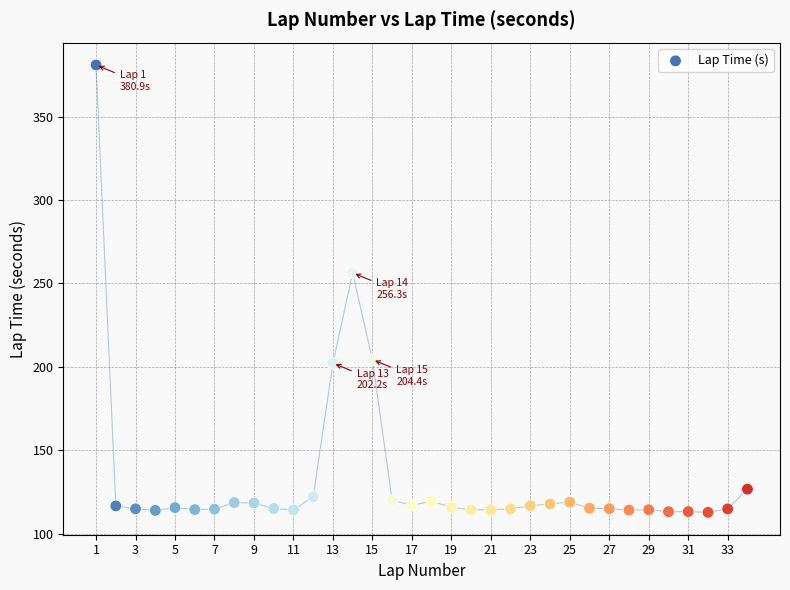

What Y value in the scatter plot is closest to 246?

256.3